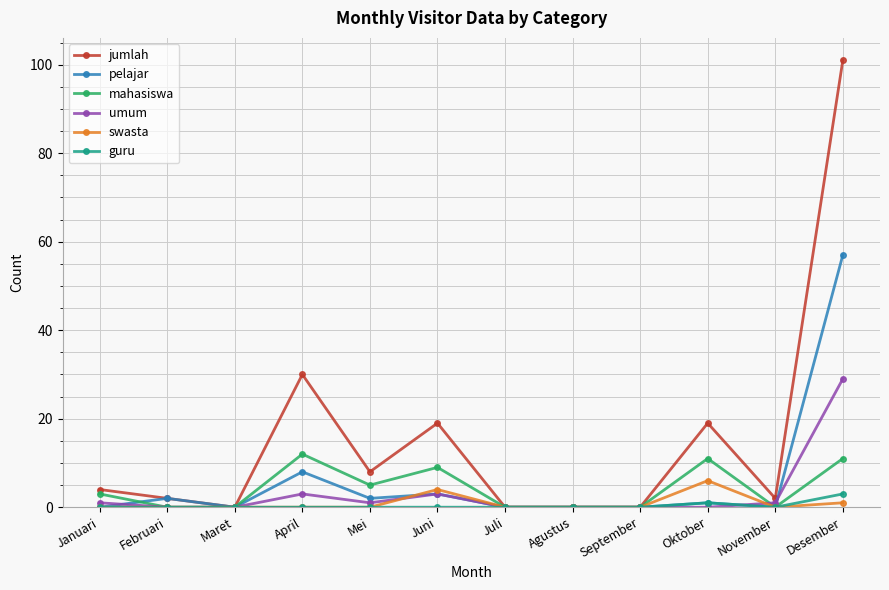

Which series changed the most between Februari and Juni?

jumlah